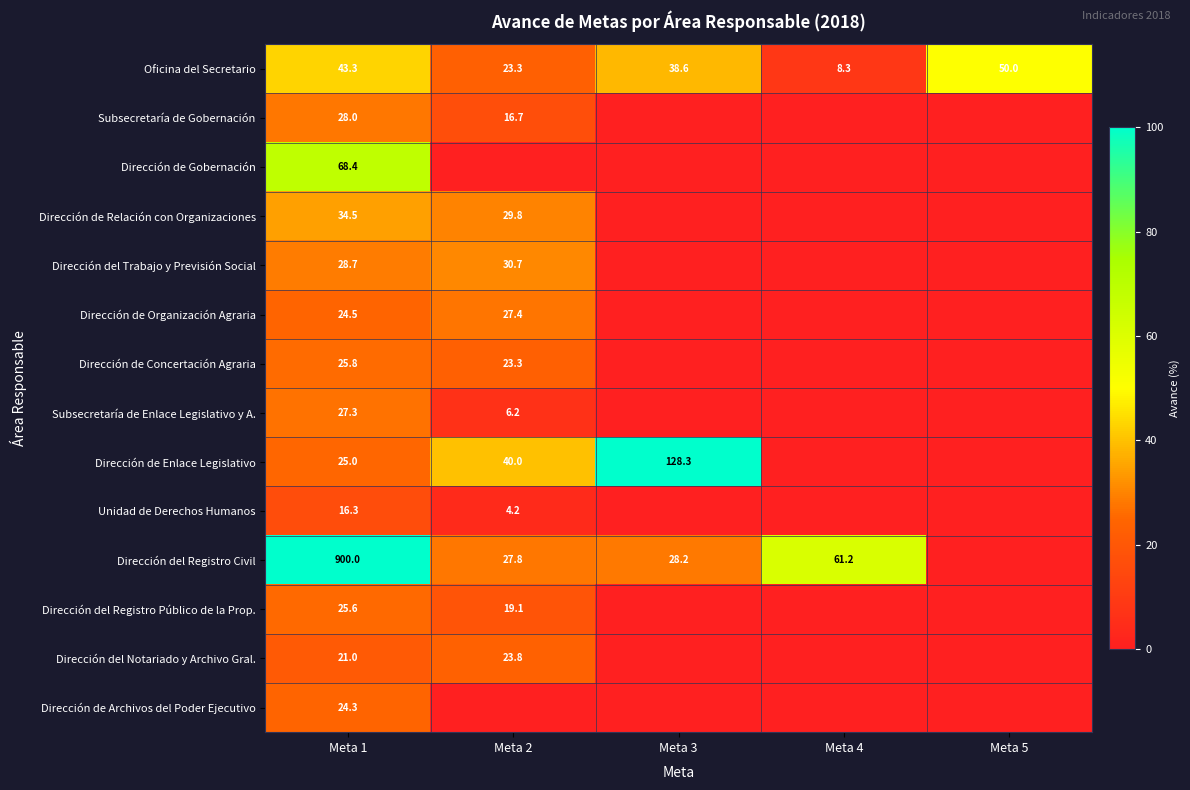

Rank the series at Meta 1 from highest to lowest value.

Dirección del Registro Civil, Dirección de Gobernación, Oficina del Secretario, Dirección de Relación con Organizaciones, Dirección del Trabajo y Previsión Social, Subsecretaría de Gobernación, Subsecretaría de Enlace Legislativo y A., Dirección de Concertación Agraria, Dirección del Registro Público de la Prop., Dirección de Enlace Legislativo, Dirección de Organización Agraria, Dirección de Archivos del Poder Ejecutivo, Dirección del Notariado y Archivo Gral., Unidad de Derechos Humanos